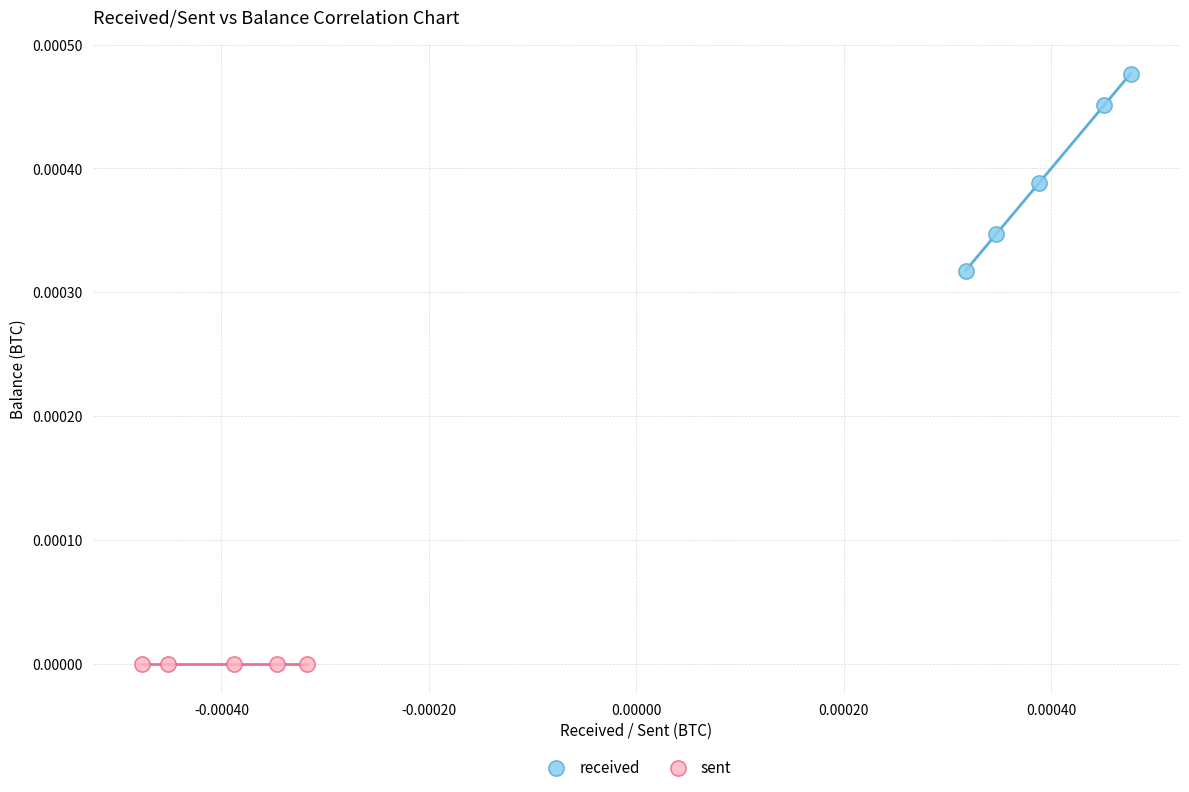

Which series reaches the maximum Y coordinate?

received